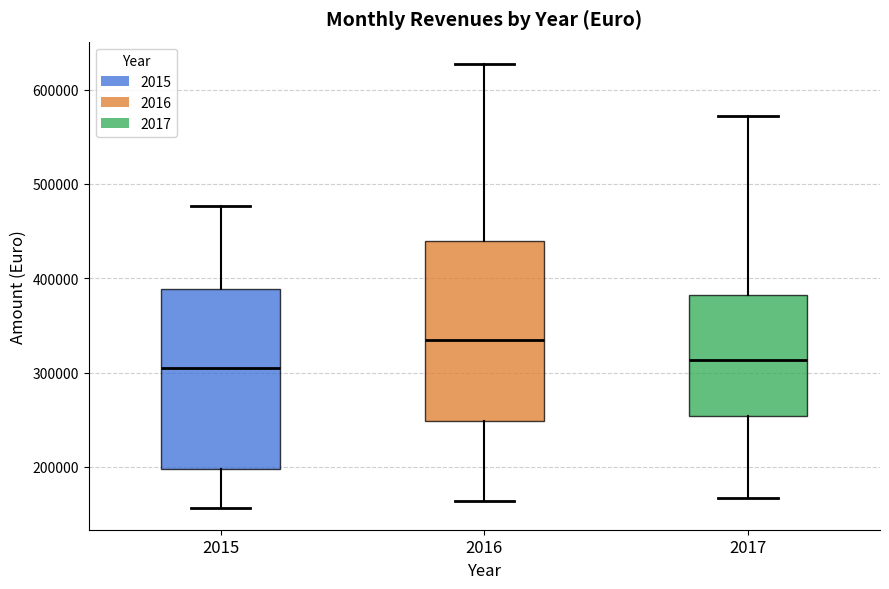

Reading left to right, transcribe this box plot: for each box, give where its median line is, the range the box spans, and where its two whiskers end, as read against the y-axis. The values are not printed on the chart, so give them approximately, as read against the axis.

2015: median 300000, box 200000 to 390000, whiskers 160000 to 480000
2016: median 330000, box 250000 to 440000, whiskers 160000 to 630000
2017: median 310000, box 250000 to 380000, whiskers 170000 to 570000